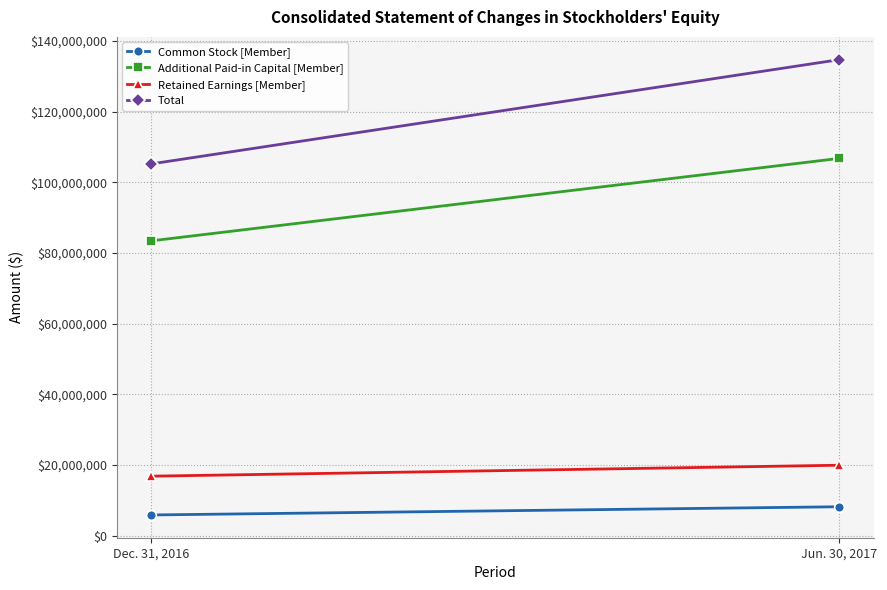

What is the label of the 1st point from the left?

Dec. 31, 2016